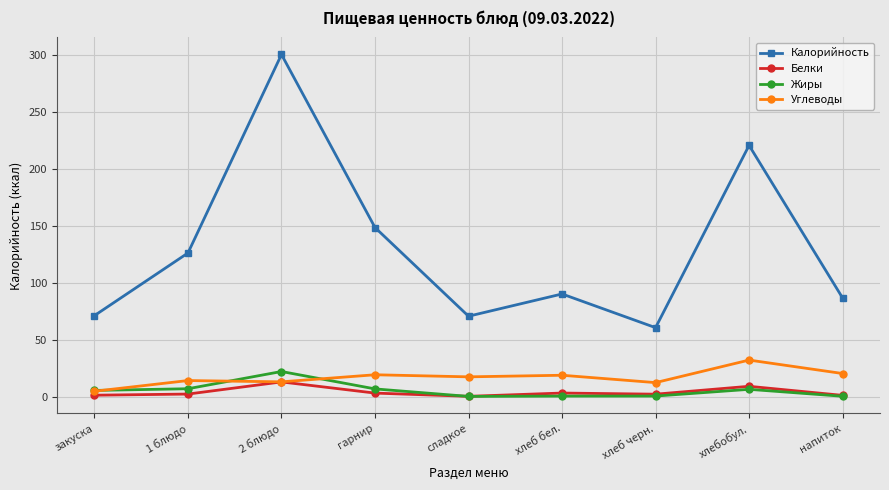

What is the label of the 3rd point from the left?

2 блюдо